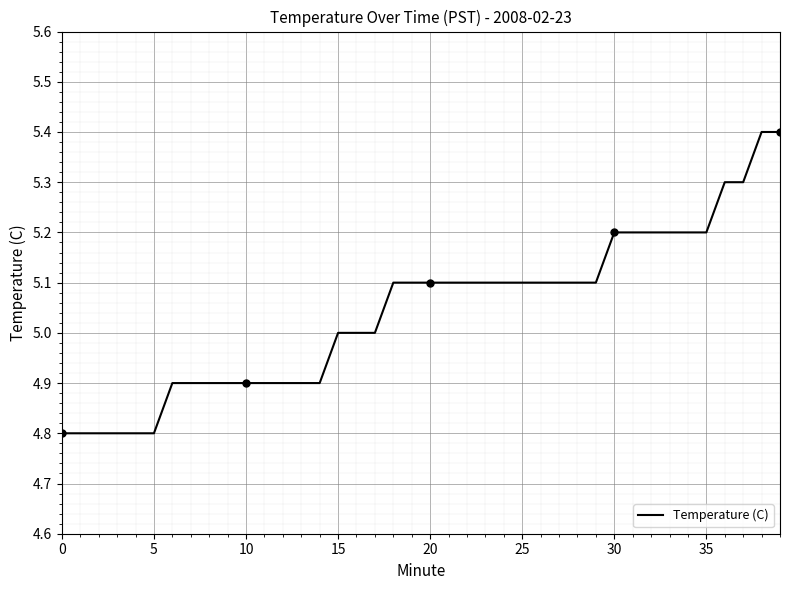

What is the maximum value for Temperature (C)?

5.4